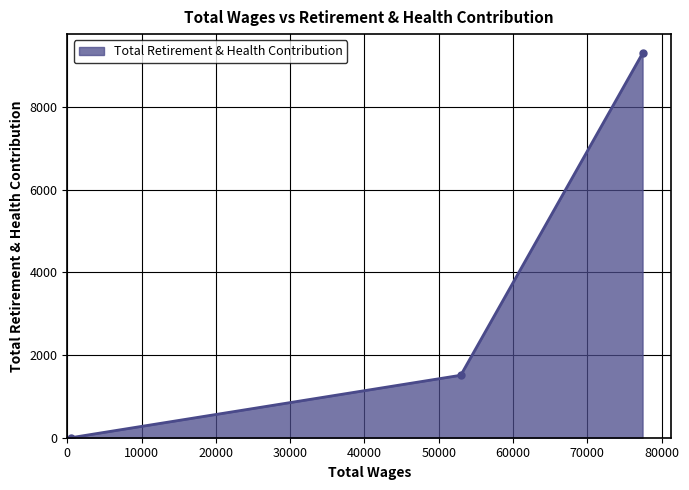

How many series are shown in this chart?

1